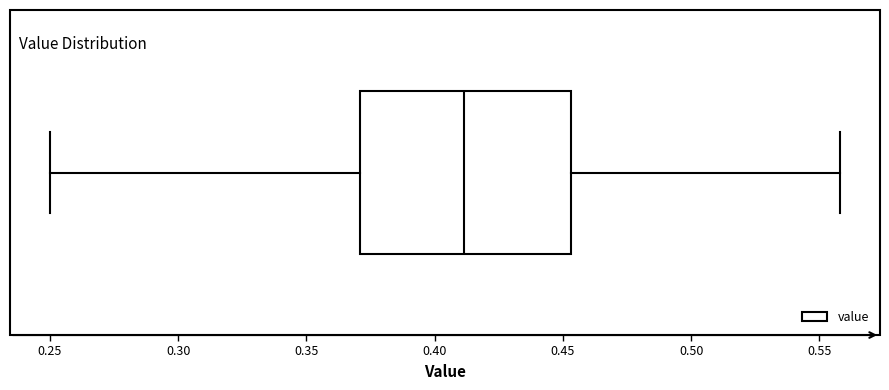

Read this box plot against the x-axis: the position of the median line, the range covered by the box, and the ends of both whiskers. The values are not printed on the chart, so give them approximately, as read against the axis.

median 0.410, box 0.370 to 0.455, whiskers 0.250 to 0.560